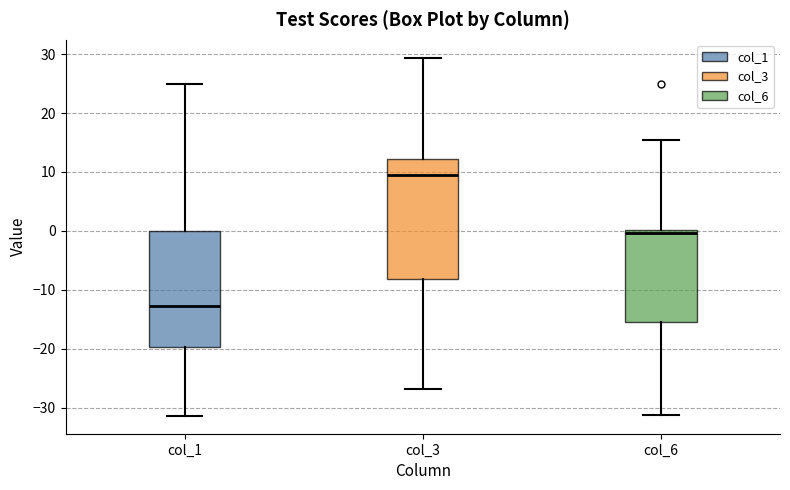

Reading left to right, transcribe this box plot: for each box, give where its median line is, the range the box spans, and where its two whiskers end, as read against the y-axis. The values are not printed on the chart, so give them approximately, as read against the axis.

col_1: median -13, box -20 to 0, whiskers -31 to 25
col_3: median 10, box -8 to 12, whiskers -27 to 29
col_6: median 0 (just below the box's upper edge), box -15 to 0, whiskers -31 to 16